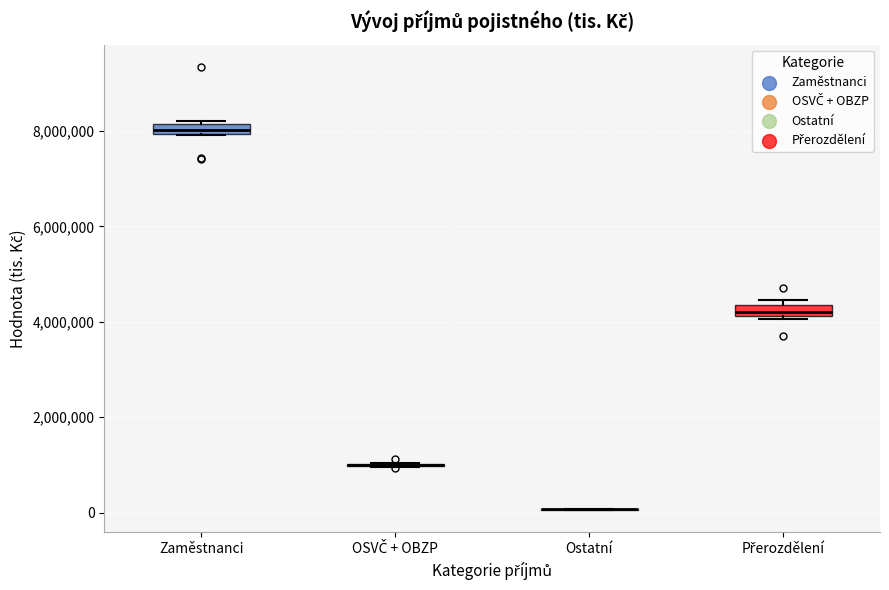

Where is the upper edge of the box for Zaměstnanci on the y-axis? The values are not printed on the chart, so give them approximately, as read against the axis.

8200000